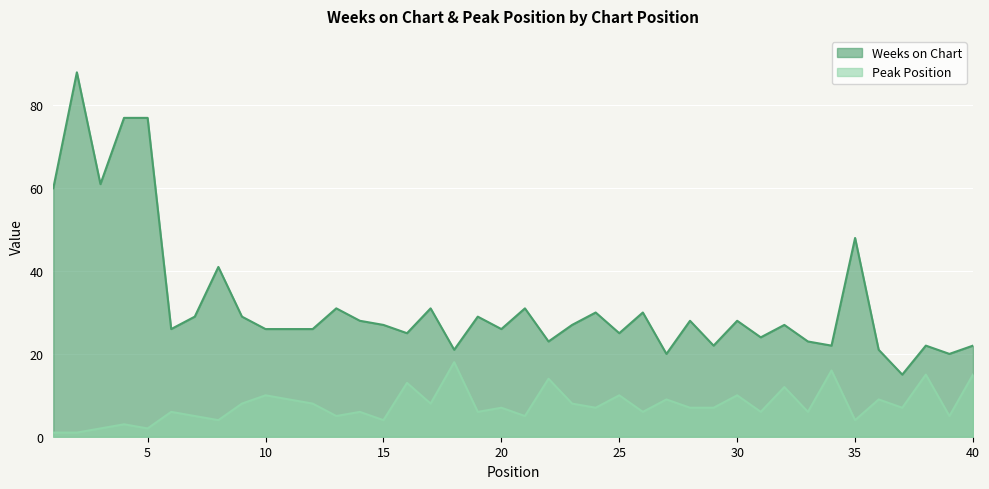

In Weeks on Chart, how many points are lower than both neighbors (excluding endpoints)?

13